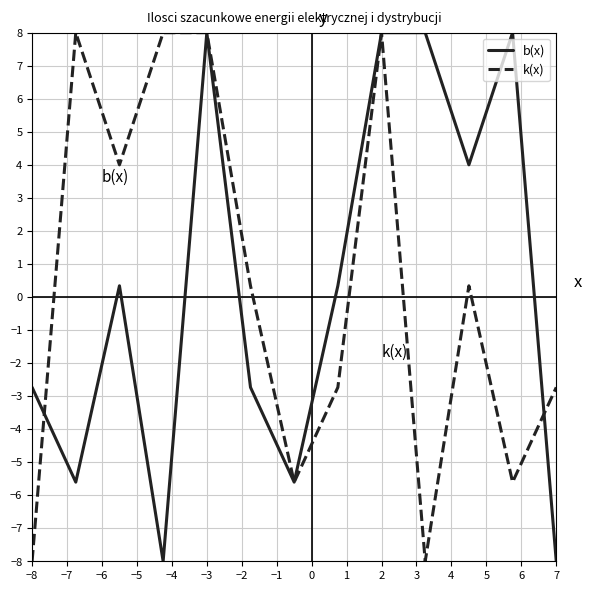

What is the maximum value for k(x)?

8.0